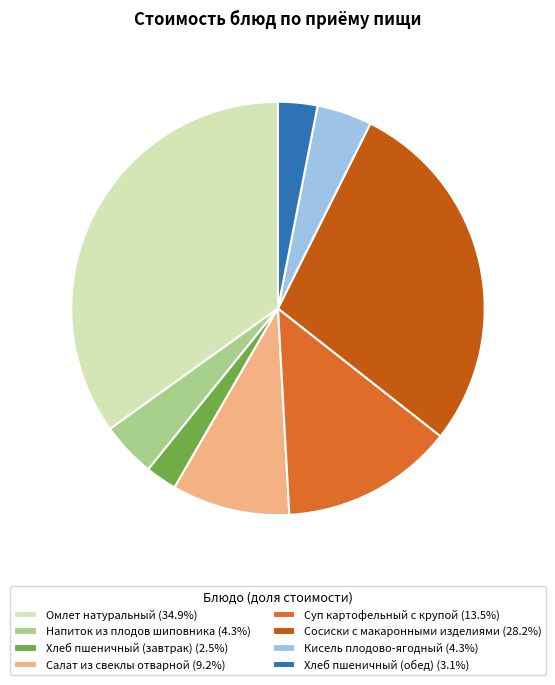

The Хлеб пшеничный (обед) slice represents 9% of the pie. True or false?

False